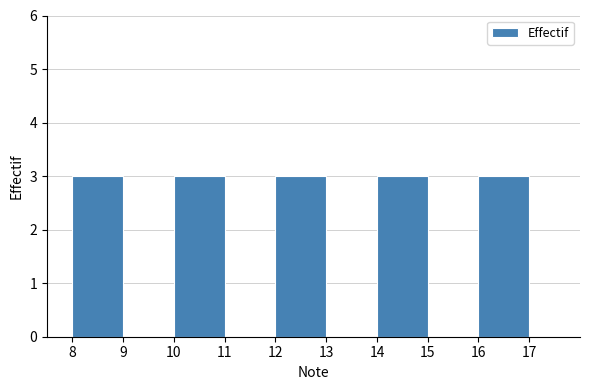

Reading left to right, list every bar in this chart as the range it spans on the x-axis followed by its height. The values are not printed on the chart, so give them approximately, as read against the axis.

8 to 9: 3
9 to 10: 0
10 to 11: 3
11 to 12: 0
12 to 13: 3
13 to 14: 0
14 to 15: 3
15 to 16: 0
16 to 17: 3
17 to 18: 0